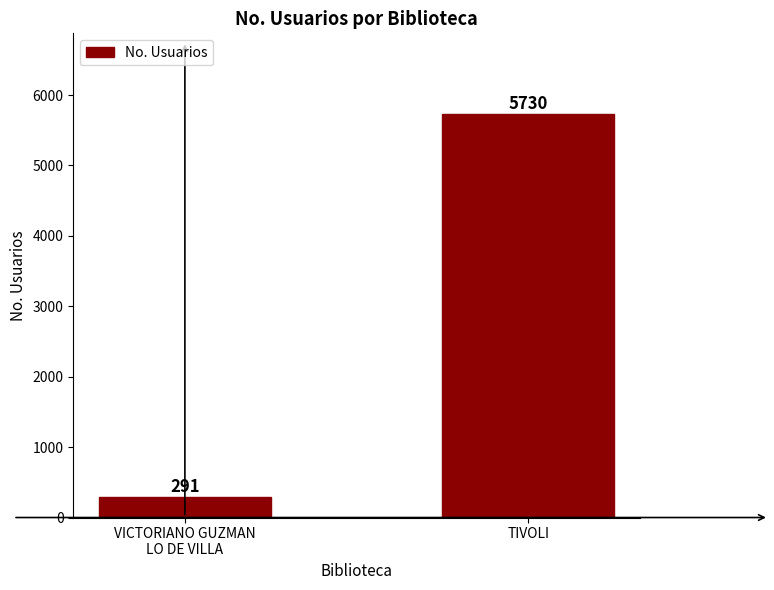

How many series are shown in this chart?

1